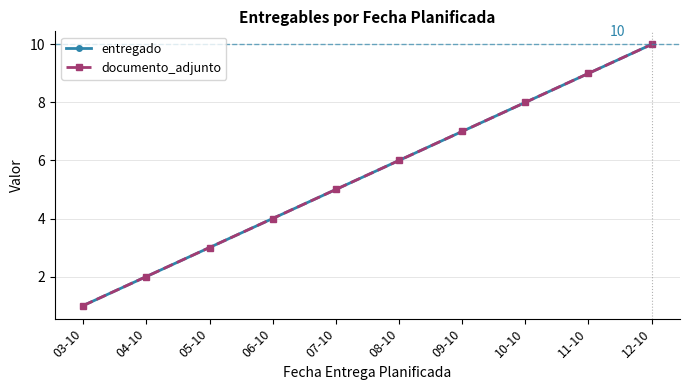

Is it true that entregado equals 1 at 05-10?

False